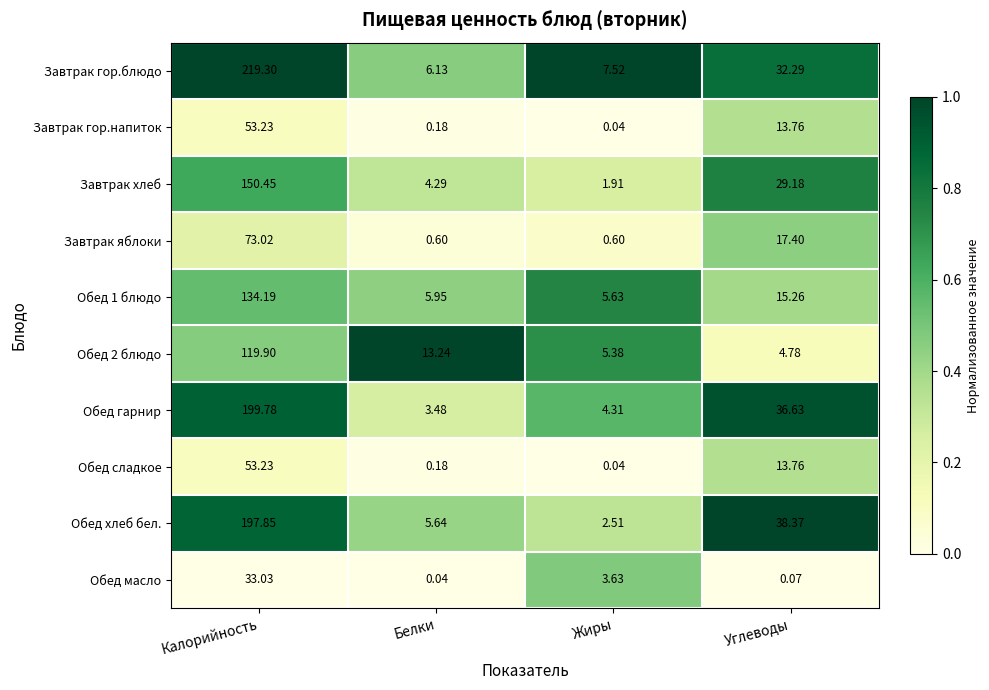

Which series has the largest total across all categories?

Завтрак гор.блюдо